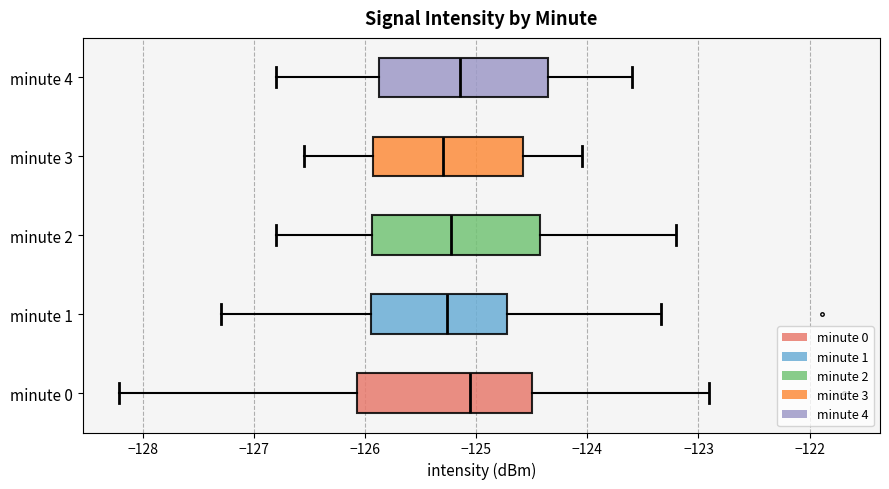

Reading bottom to top, read every box against the x-axis: the position of its median line, the range the box covers, and the ends of its whiskers. The values are not printed on the chart, so give them approximately, as read against the axis.

minute 0: median -125.1, box -126.1 to -124.5, whiskers -128.2 to -122.9
minute 1: median -125.3, box -125.9 to -124.7, whiskers -127.3 to -123.3
minute 2: median -125.2, box -125.9 to -124.4, whiskers -126.8 to -123.2
minute 3: median -125.3, box -125.9 to -124.6, whiskers -126.5 to -124.0
minute 4: median -125.1, box -125.9 to -124.3, whiskers -126.8 to -123.6